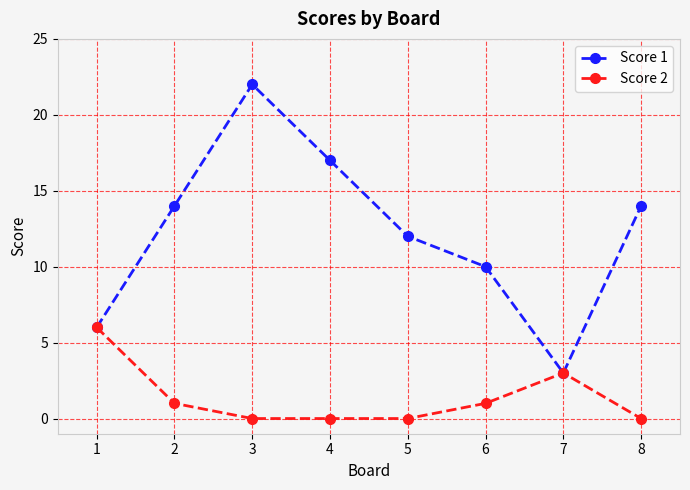

What is the value of the Score 1 point at the 6th from the left?

10